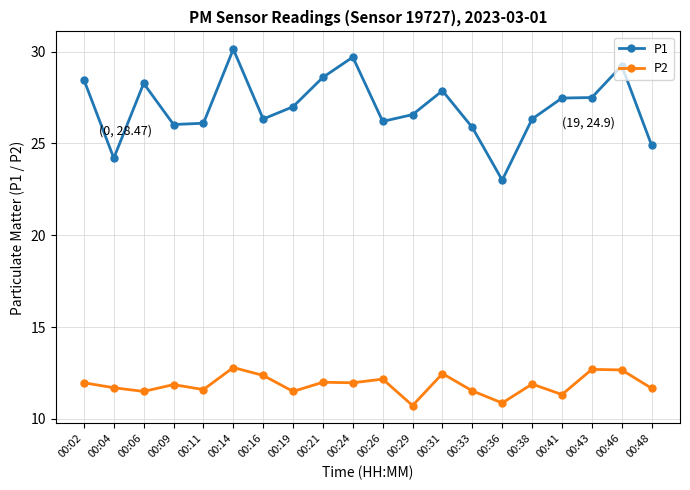

The value of P1 at 00:29 is 26.6. True or false?

True